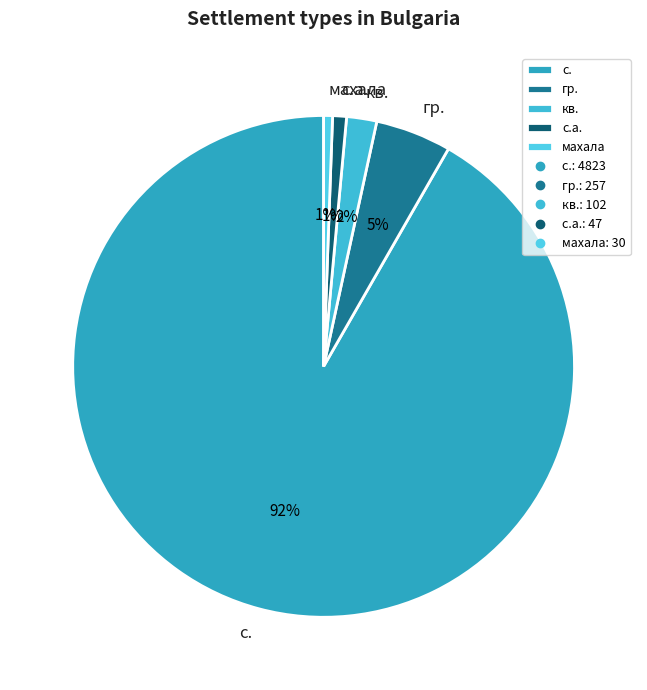

To the nearest percent, what portion does кв. represent?

2%